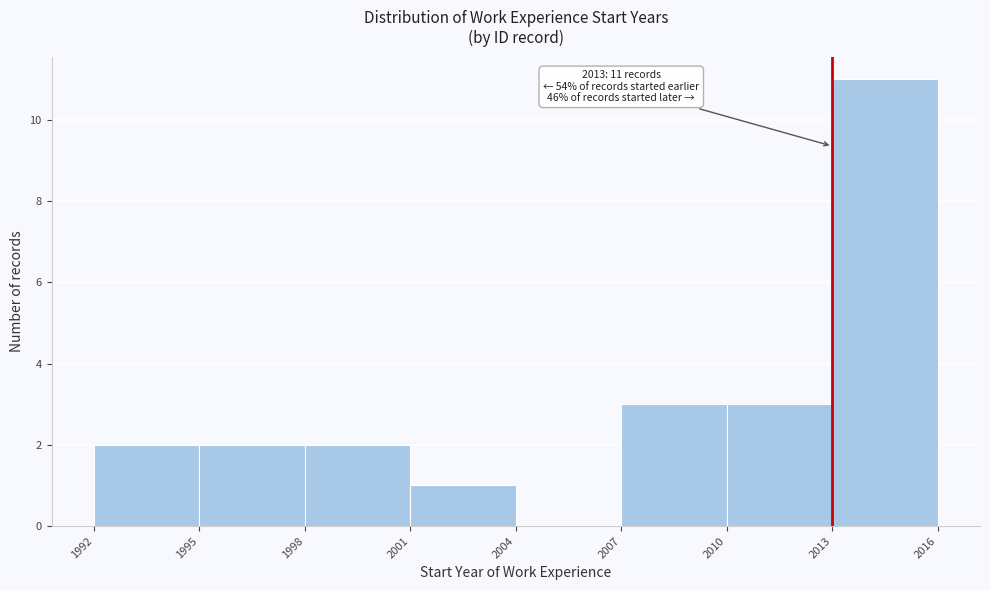

Which range on the x-axis has the tallest bar?

2013 to 2016